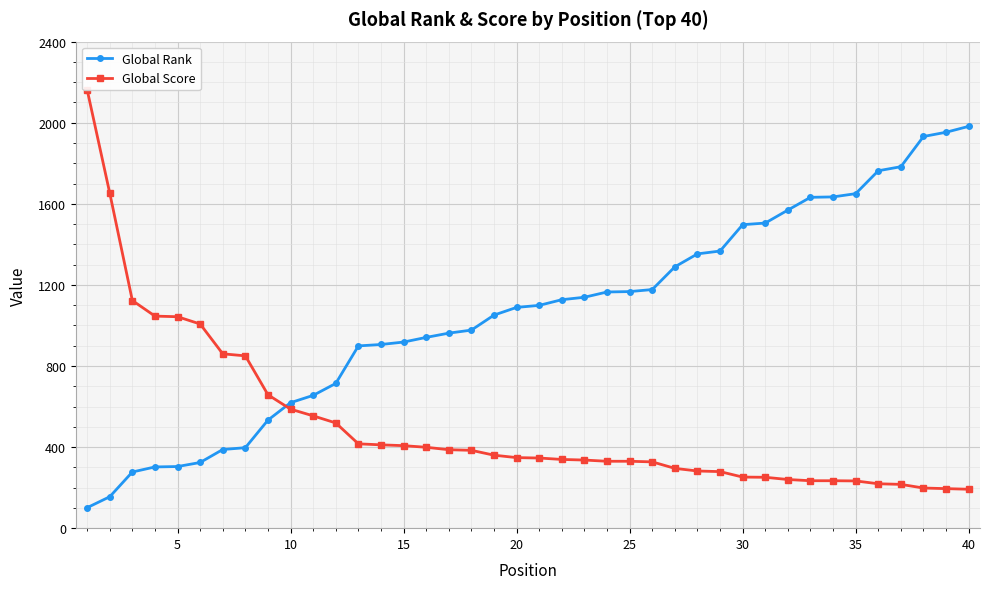

Reading right to left, list all the values displayed in this chart.

Global Rank: 1982	1953	1932	1783	1763	1650	1634	1632	1569	1505	1497	1367	1353	1289	1177	1167	1165	1139	1127	1099	1089	1051	977	962	941	918	906	899	714	655	619	533	397	388	324	304	302	277	155	101
Global Score: 192	195	198	216	219	233	234	234	240	251	252	279	282	295	327	330	330	336	339	346	348	360	384	387	399	407	411	416	519	554	587	658	850	860	1007	1043	1046	1123	1653	2163